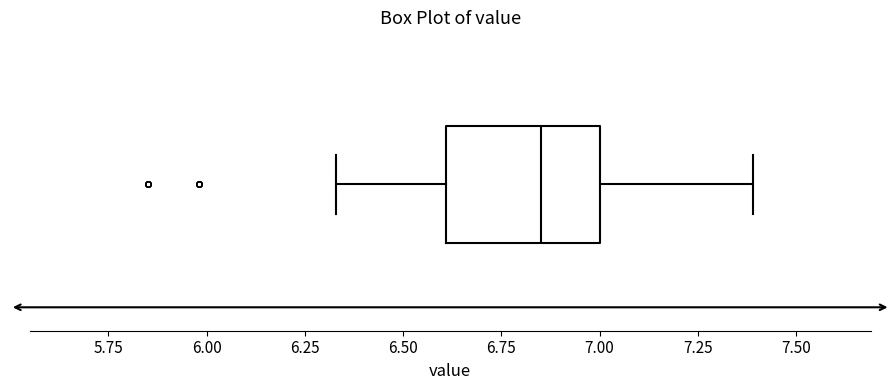

Where does the right whisker of the box end on the x-axis? The values are not printed on the chart, so give them approximately, as read against the axis.

7.40